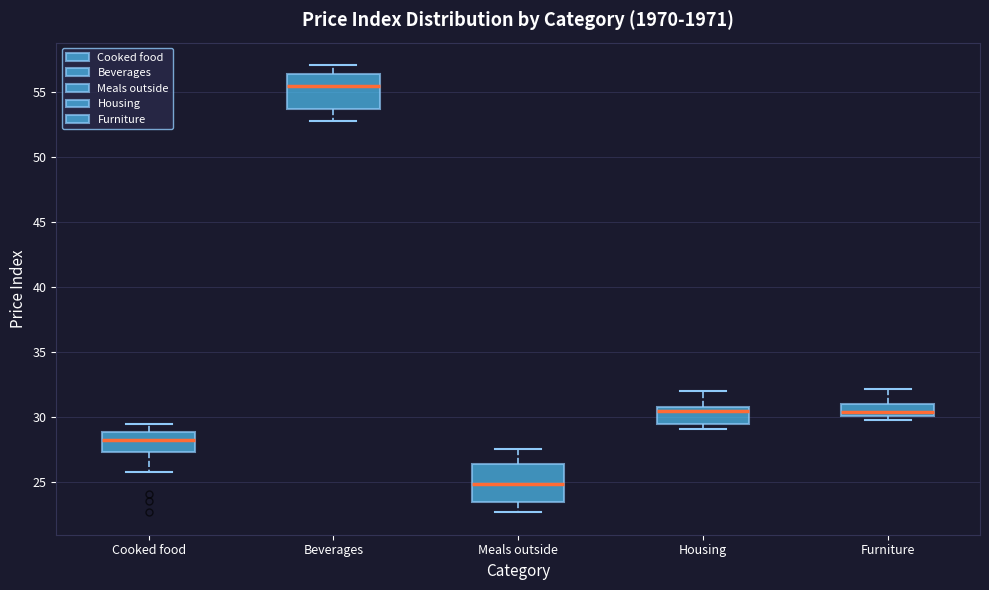

Where is the upper edge of the box for Housing on the y-axis? The values are not printed on the chart, so give them approximately, as read against the axis.

31.0